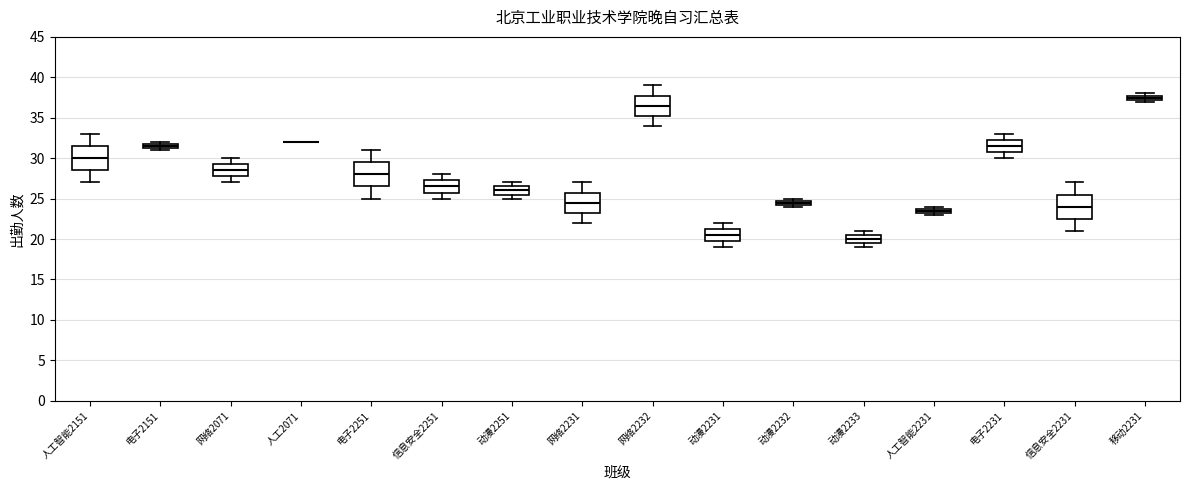

Where is the upper edge of the box for 人工智能2231 on the y-axis? The values are not printed on the chart, so give them approximately, as read against the axis.

24.0